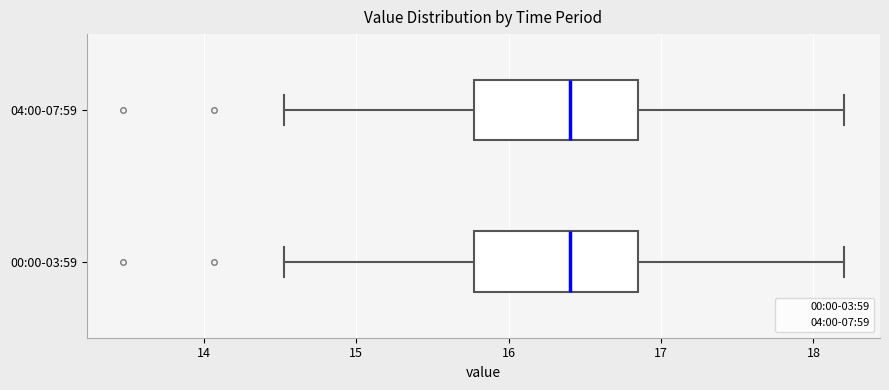

Reading bottom to top, read every box against the x-axis: the position of its median line, the range the box covers, and the ends of its whiskers. The values are not printed on the chart, so give them approximately, as read against the axis.

00:00-03:59: median 16.4, box 15.8 to 16.8, whiskers 14.5 to 18.2
04:00-07:59: median 16.4, box 15.8 to 16.8, whiskers 14.5 to 18.2